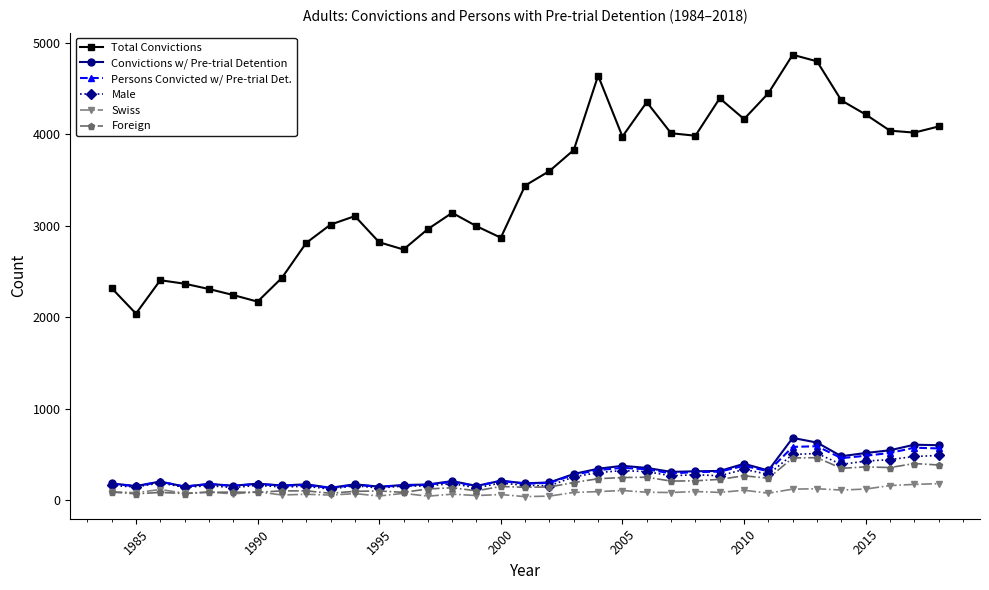

What is the maximum value shown in the chart?

4870